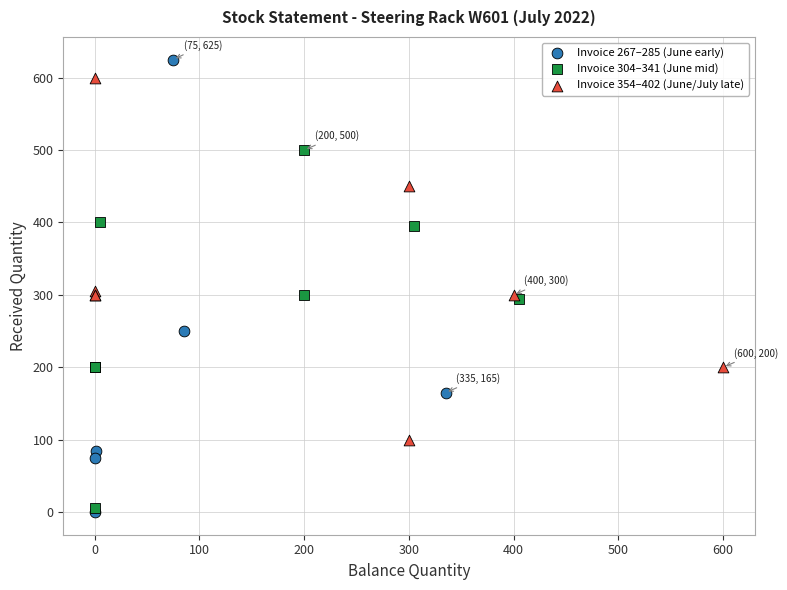

Which series has the widest spread of Y values?

Invoice 267–285 (June early)